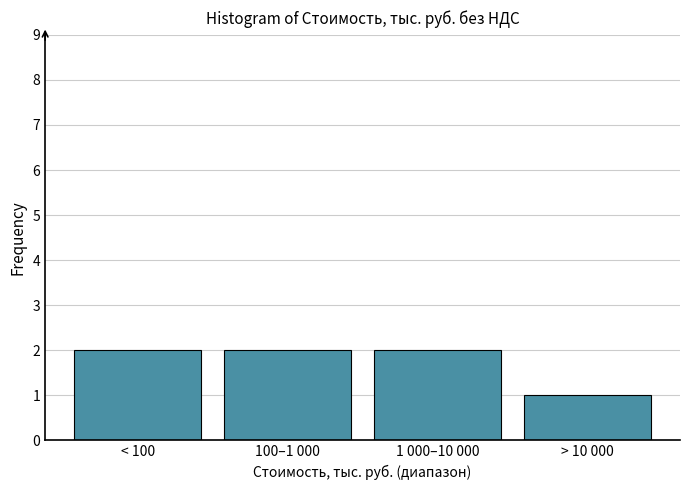

Reading left to right, transcribe all the data shown in this chart.

2	2	2	1